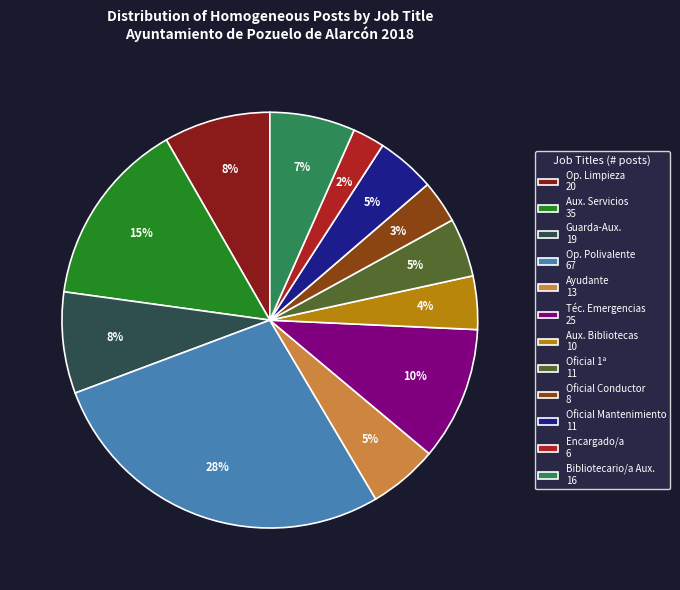

How many segments does this pie chart have?

12